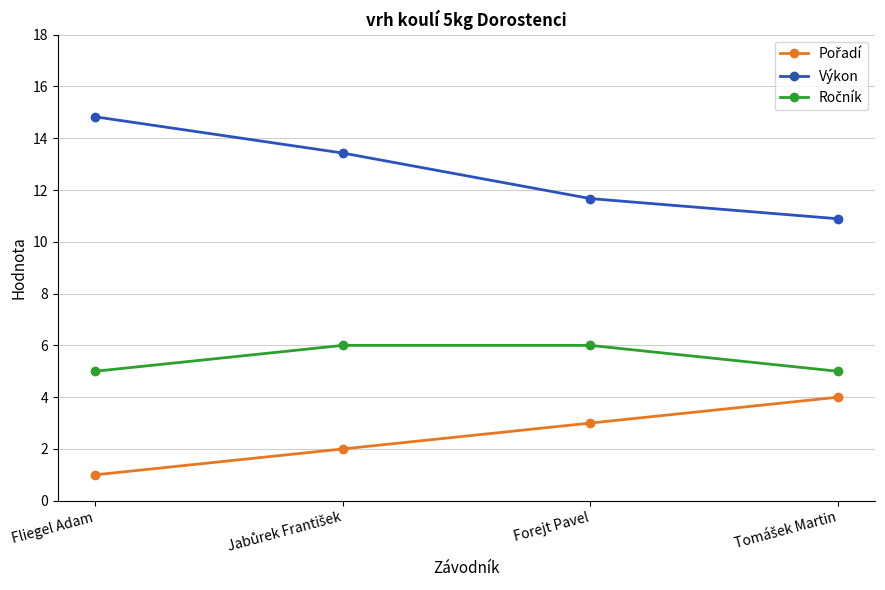

Which category has the highest value in the Výkon series?

Fliegel Adam